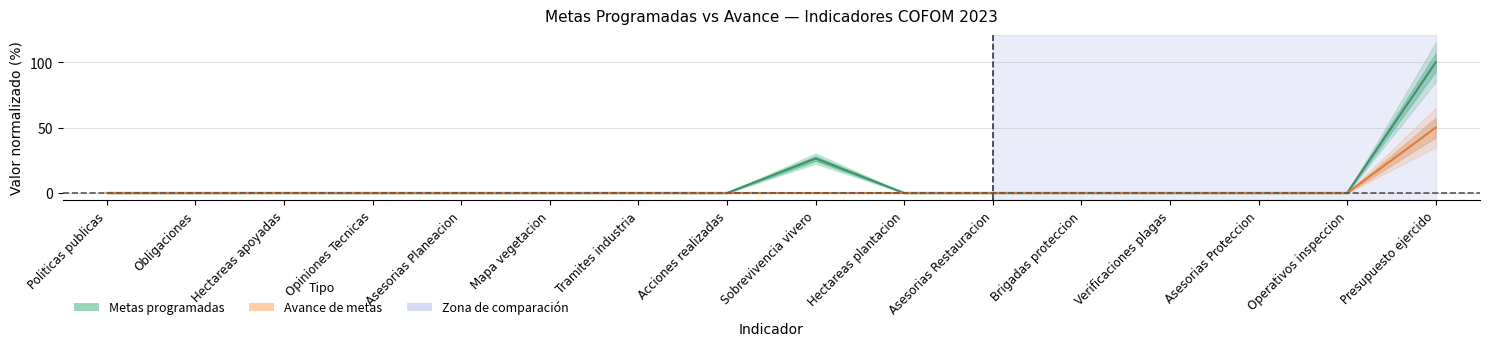

Rank the series by their average value, from lowest to highest.

Avance de metas, Metas programadas